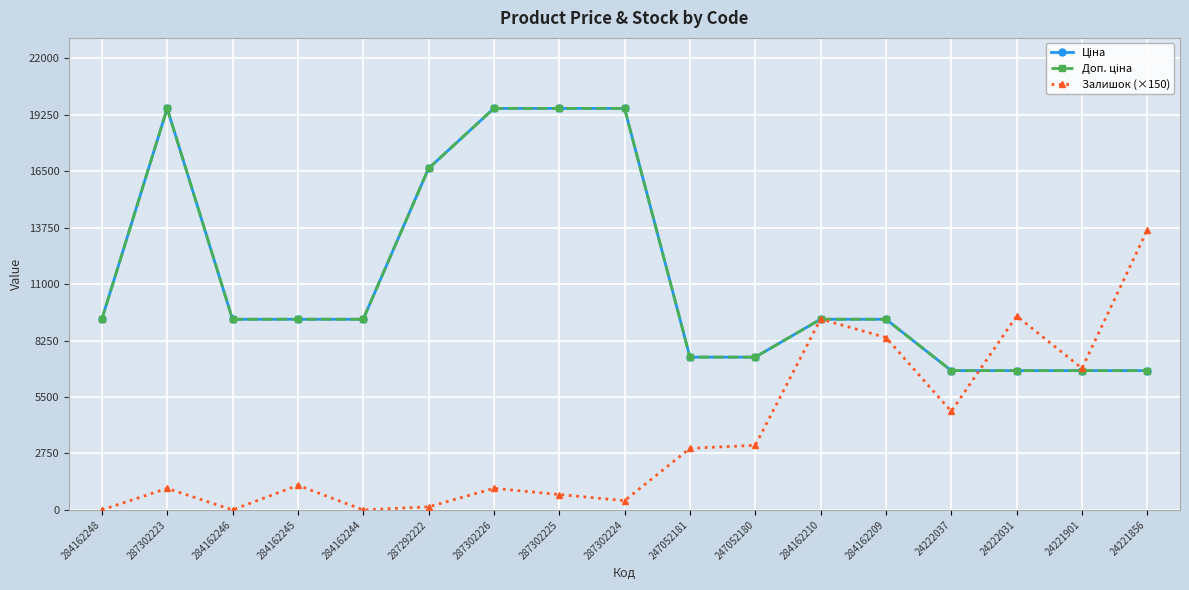

True or false: Ціна has a value of 6787.1 at 24222031.

True